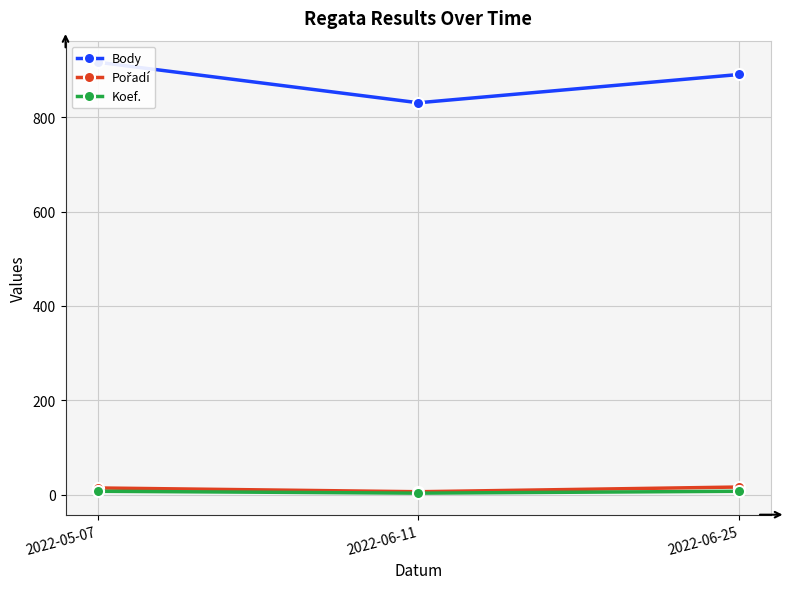

Reading left to right, what are all the values shown in this chart?

Body: 917	831	891
Pořadí: 14	6	16
Koef.: 7	3	7